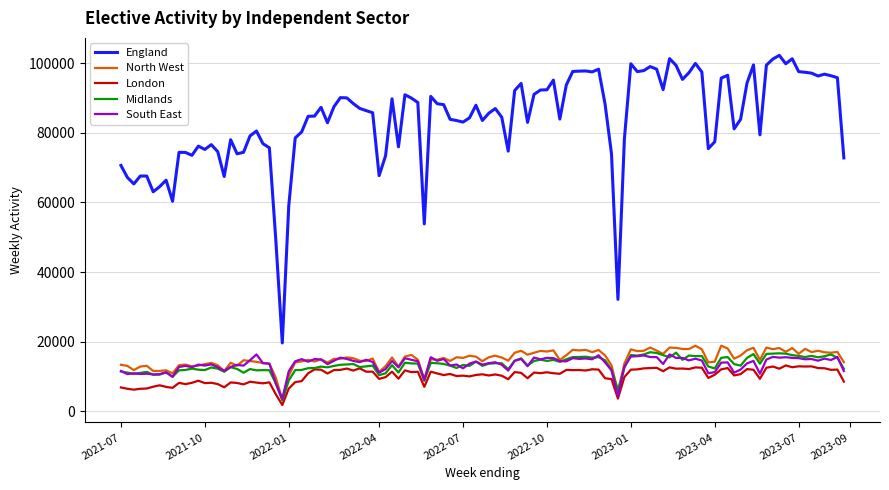

Which series has the largest range (max minus min)?

England